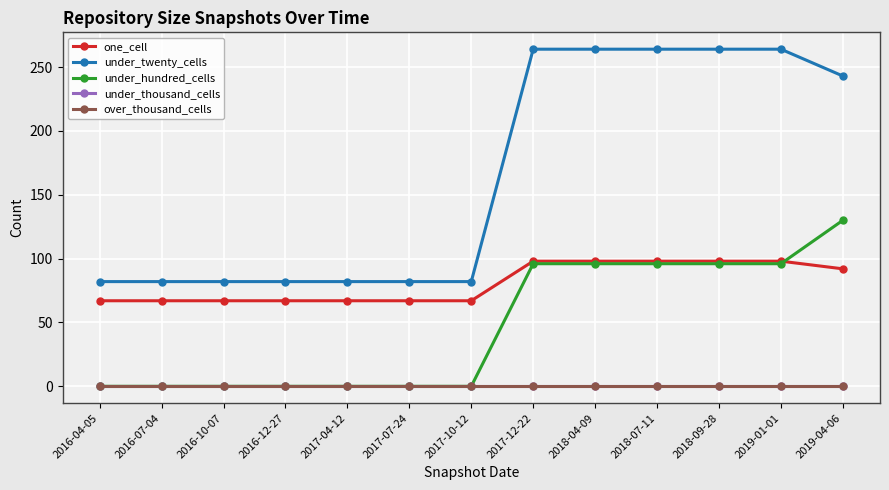

Which label corresponds to the largest value in the chart?

2017-12-22